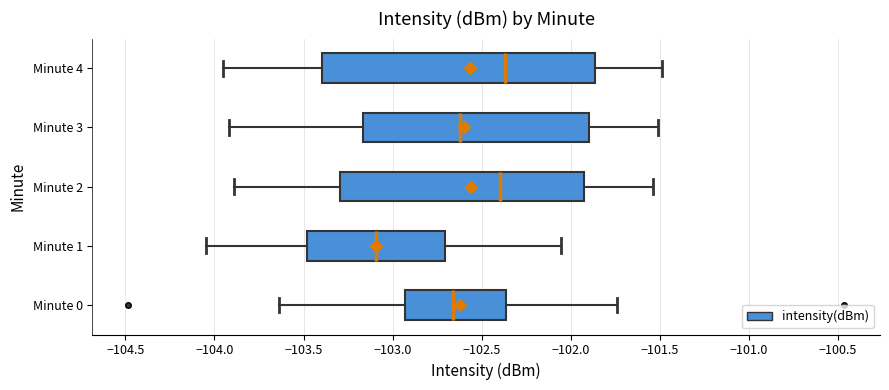

Comparing the boxes themselves (not the whiskers), which one is the widest?

Minute 4